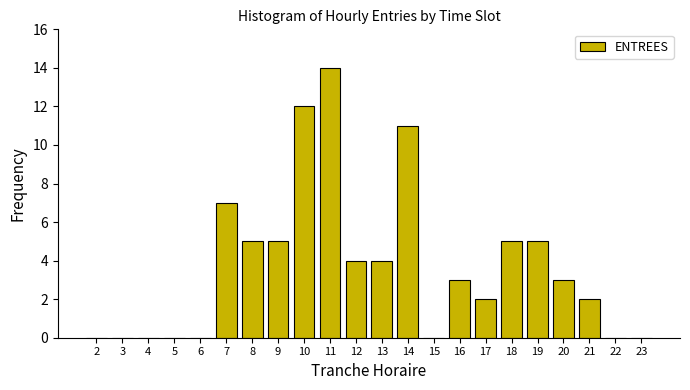

Reading left to right, list all the values displayed in this chart.

2=0	3=0	4=0	5=0	6=0	7=7	8=5	9=5	10=12	11=14	12=4	13=4	14=11	15=0	16=3	17=2	18=5	19=5	20=3	21=2	22=0	23=0